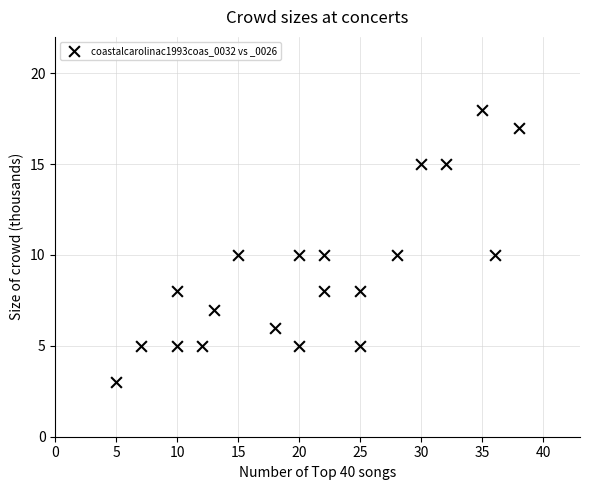

What is the range of X values (max minus min)?

33